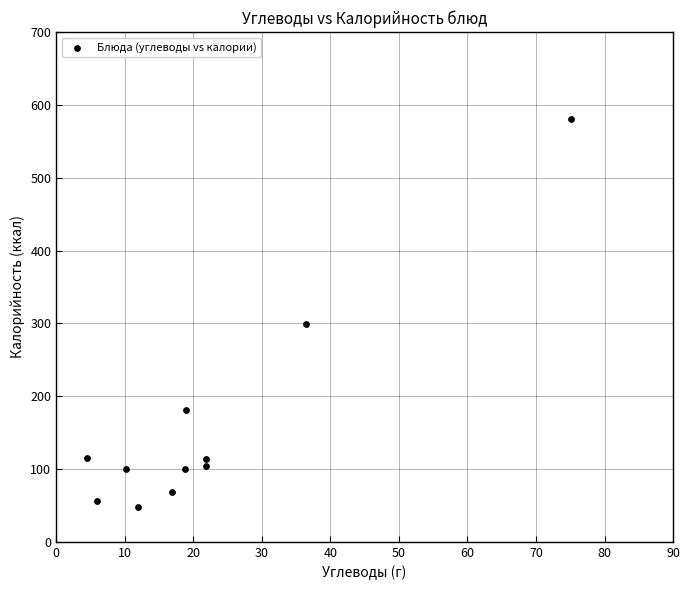

What Y value in the scatter plot is closest to 314?

298.7